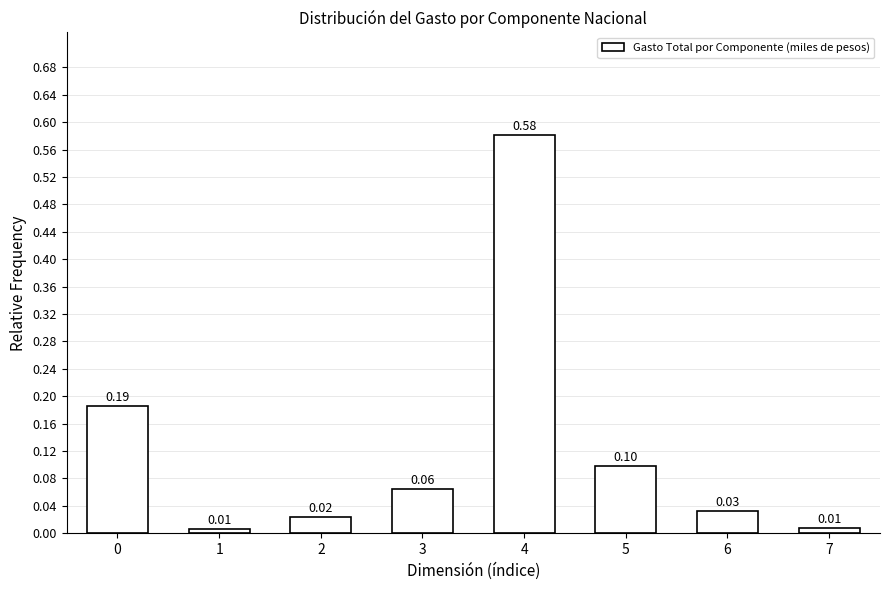

What is the change in value from 2 to 5?

+0.1